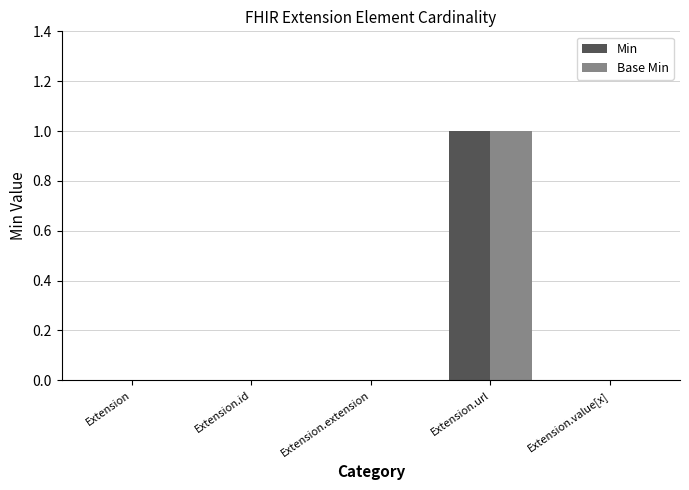

Reading left to right, transcribe all the data shown in this chart.

Min: Extension=0	Extension.id=0	Extension.extension=0	Extension.url=1	Extension.value[x]=0
Base Min: Extension=0	Extension.id=0	Extension.extension=0	Extension.url=1	Extension.value[x]=0